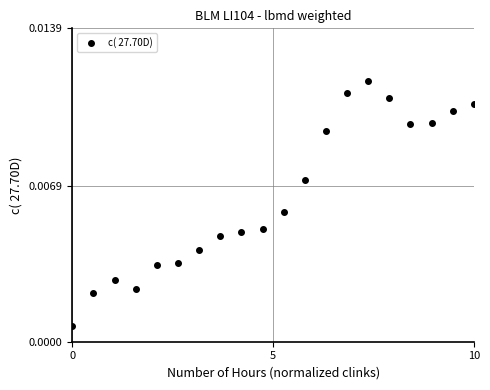

What is the range of X values (max minus min)?

10.0